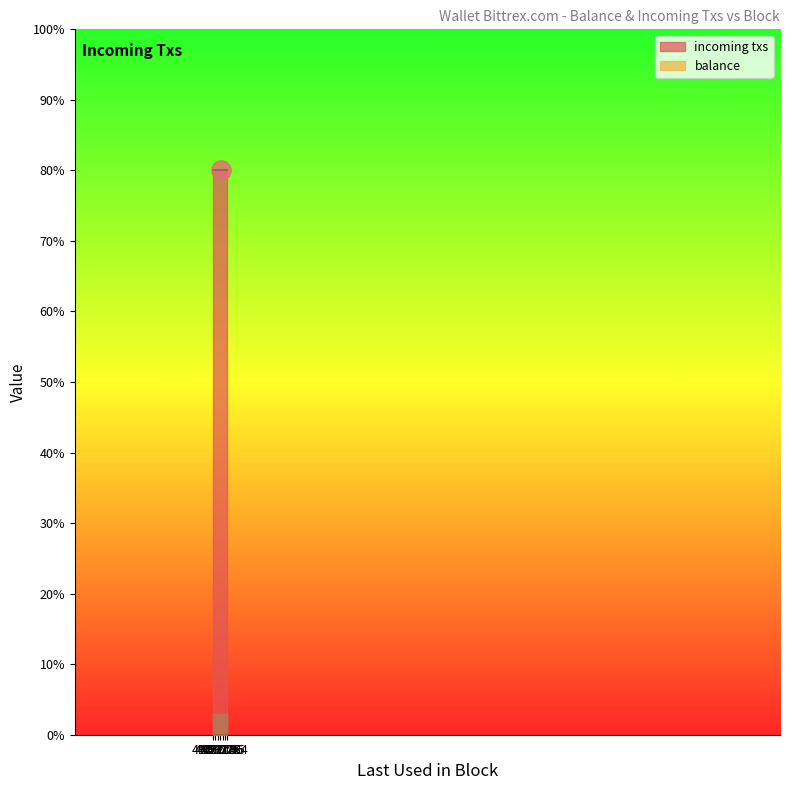

What is the total value across all series at 492713?

8